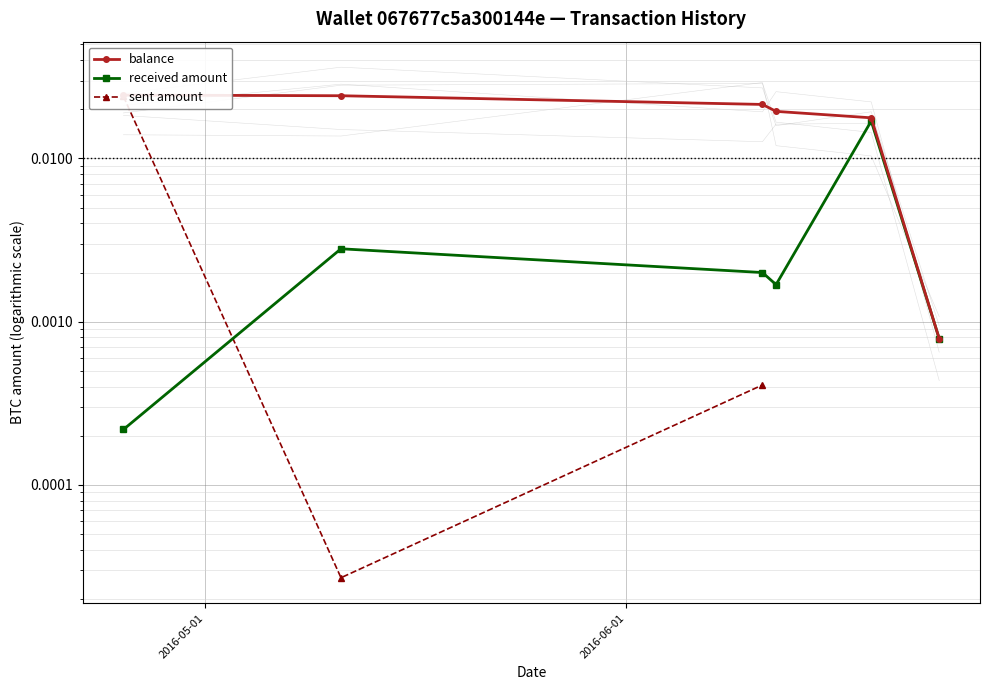

Which category has the lowest value in the balance series?

5